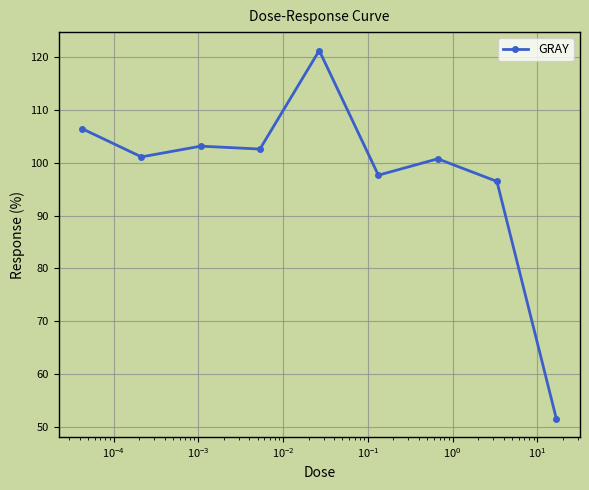

True or false: the data has more than 1 interior local peaks.

True